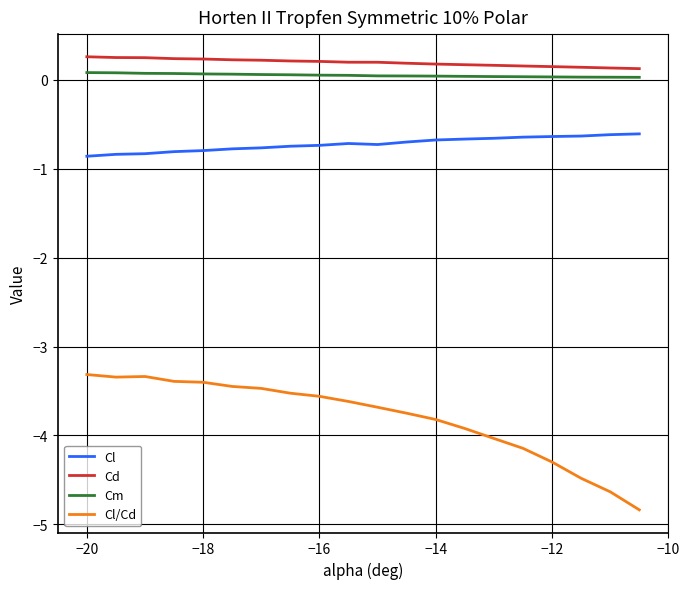

True or false: Cl and Cl/Cd intersect in this chart.

False